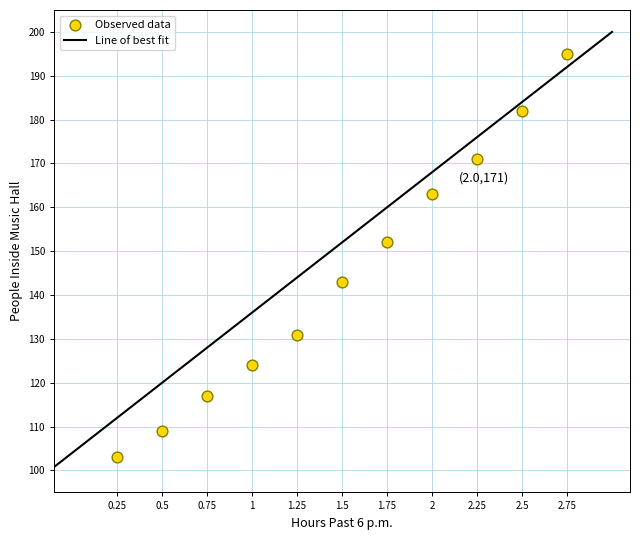

What Y value in the scatter plot is closest to 149?

152